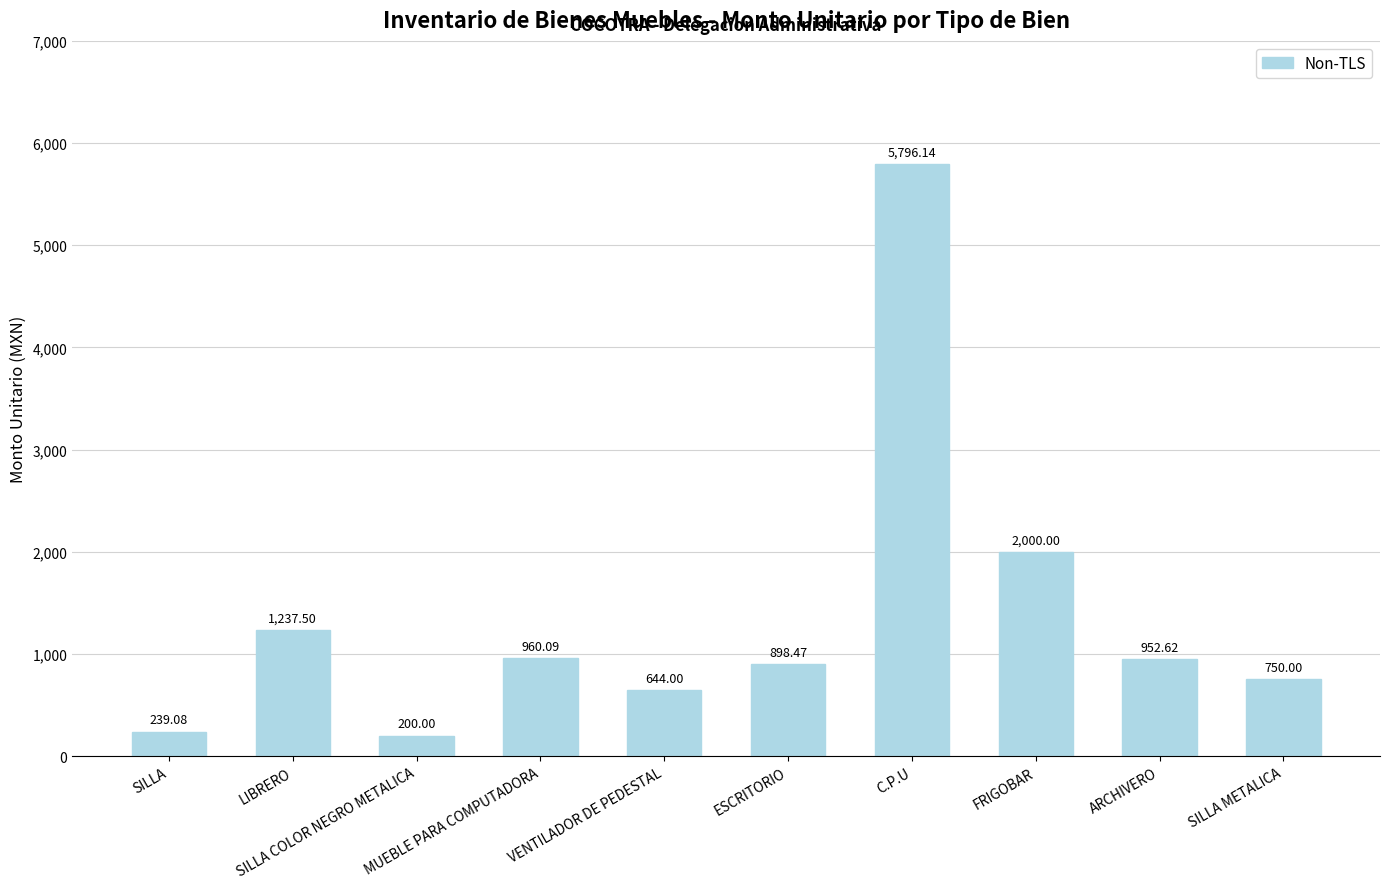

Between VENTILADOR DE PEDESTAL and ESCRITORIO, which is larger?

ESCRITORIO